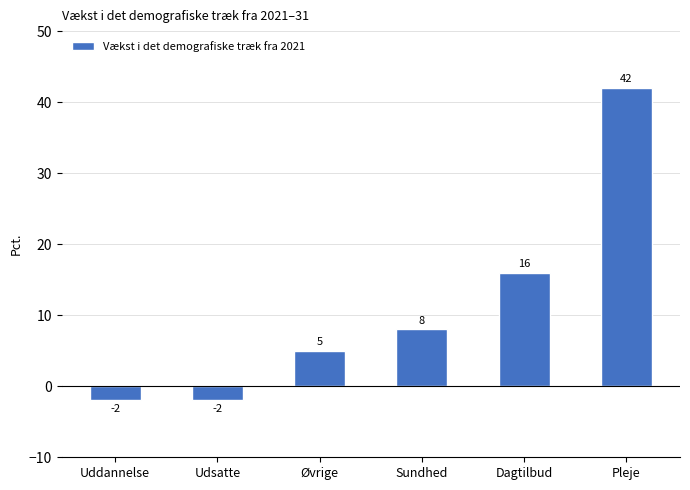

Reading left to right, extract all data points from this chart.

Uddannelse=-2	Udsatte=-2	Øvrige=5	Sundhed=8	Dagtilbud=16	Pleje=42